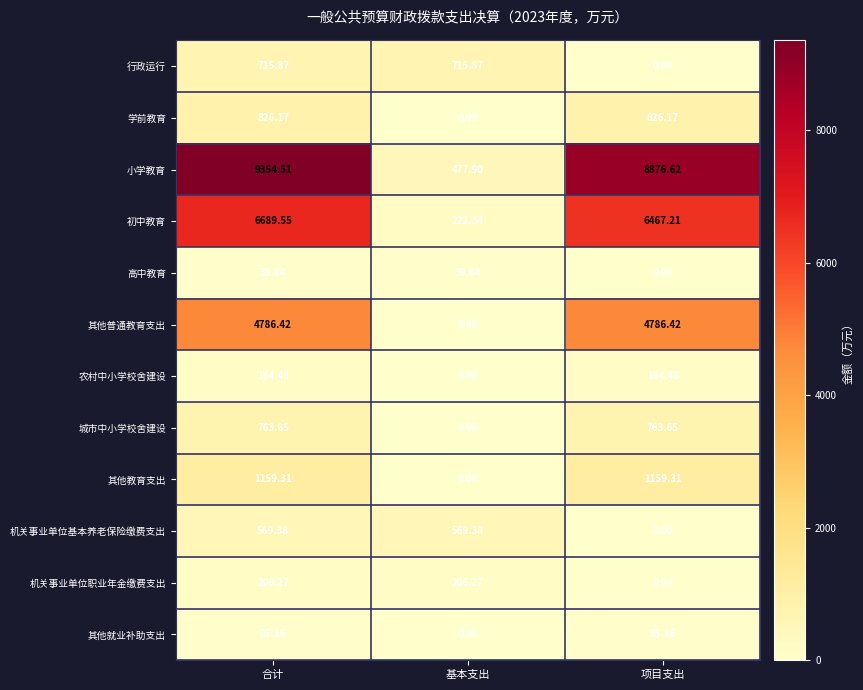

Which series changed the most between 基本支出 and 项目支出?

小学教育